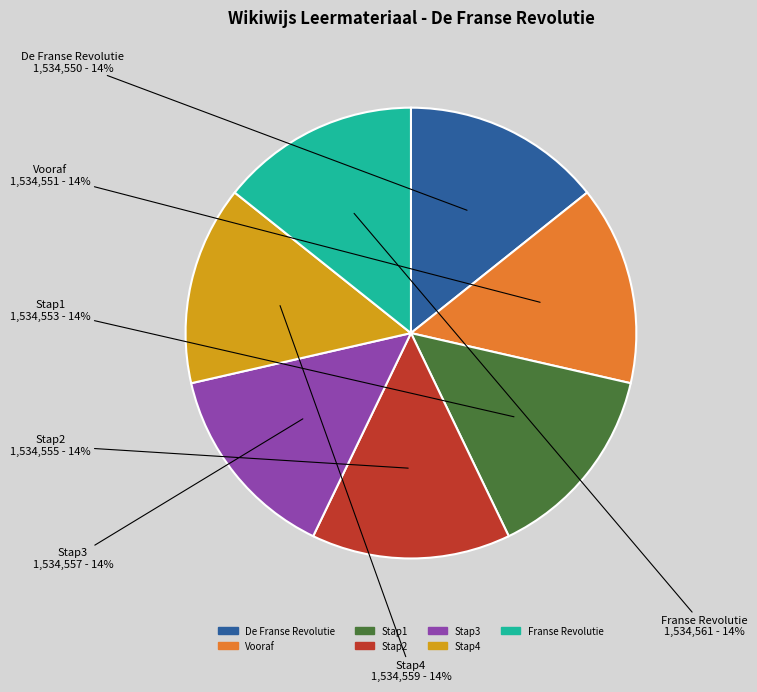

Approximately how many times larger is the value at Stap1 compared to Stap4?

1.0